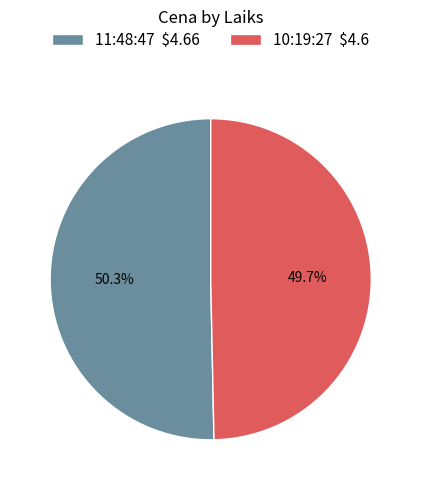

Which has a higher value, 10:19:27 or 11:48:47?

11:48:47